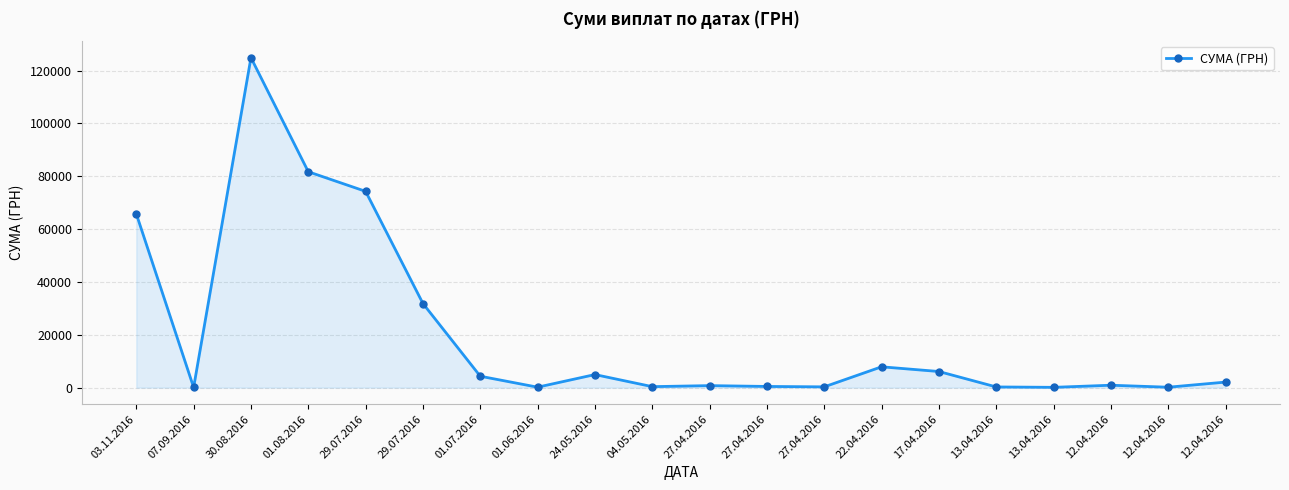

How many lines are shown in the chart?

1